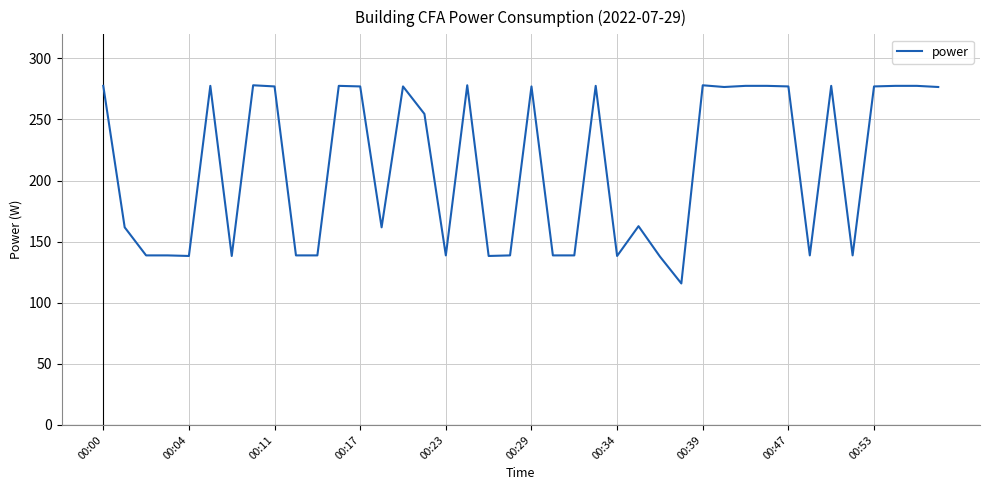

What is the difference between the maximum and minimum values?

162.2